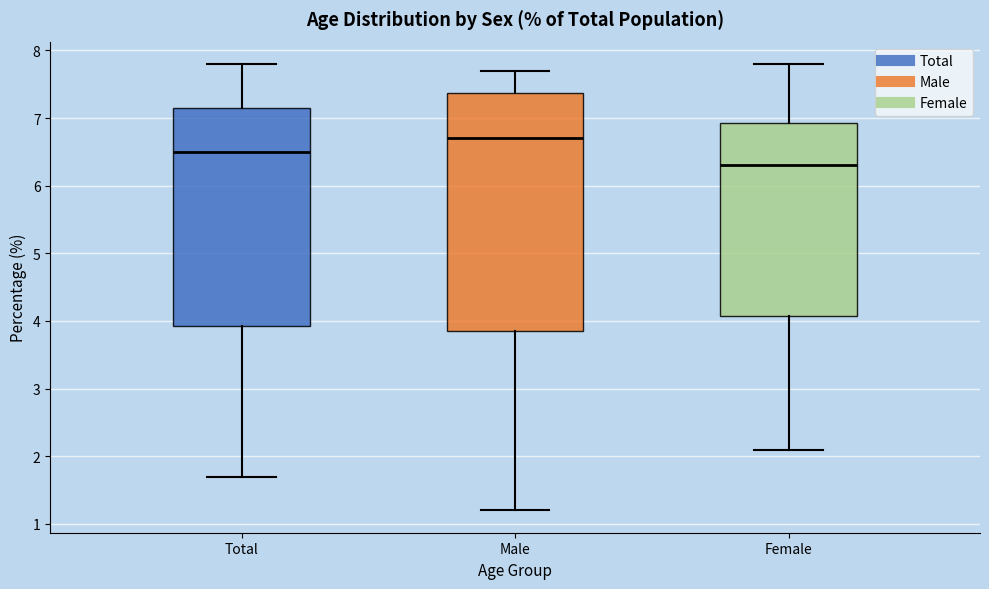

Where does the median line of the box for Male sit on the y-axis? The values are not printed on the chart, so give them approximately, as read against the axis.

6.7